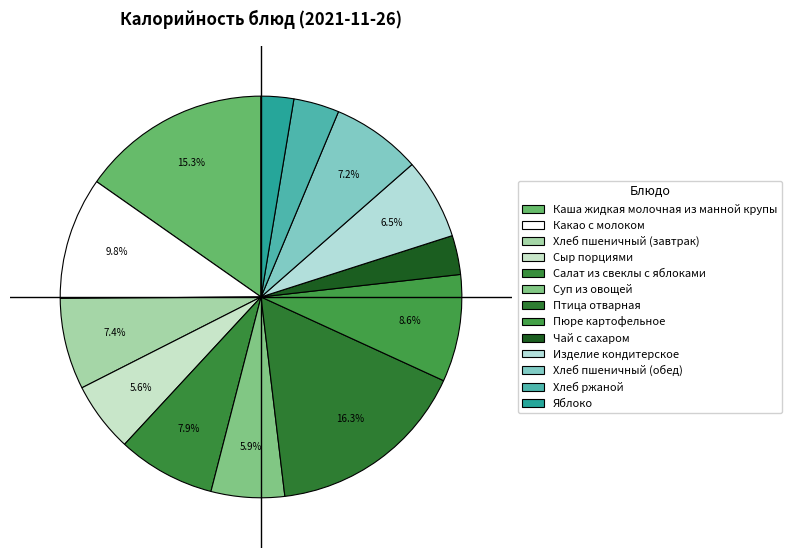

Is the sum of Сыр порциями and Суп из овощей greater than half?

No